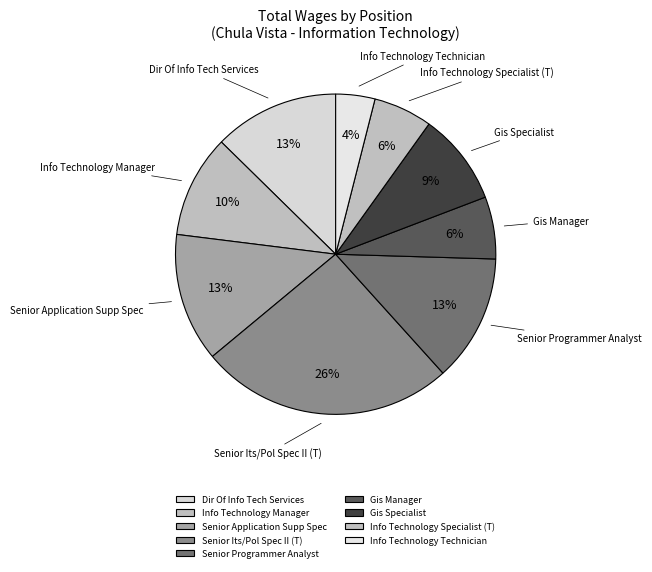

Is the sum of Info Technology Manager and Info Technology Technician greater than half?

No